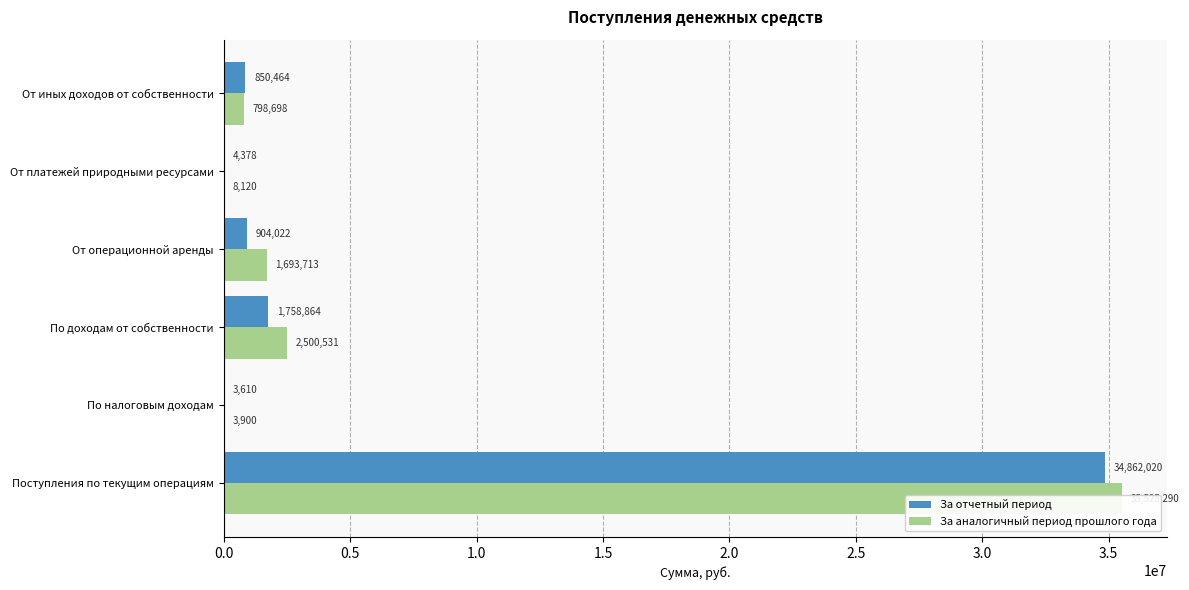

What position from the left is По налоговым доходам?

2